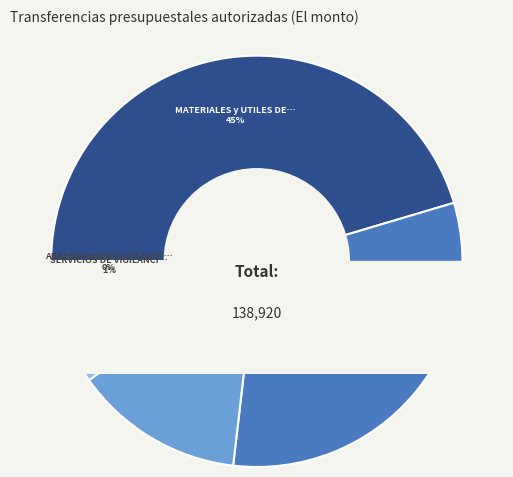

What is the change in value from MATERIALES Y UTILES DE OFICINA to SERVICIOS DE VIGILANCIA?

-61980